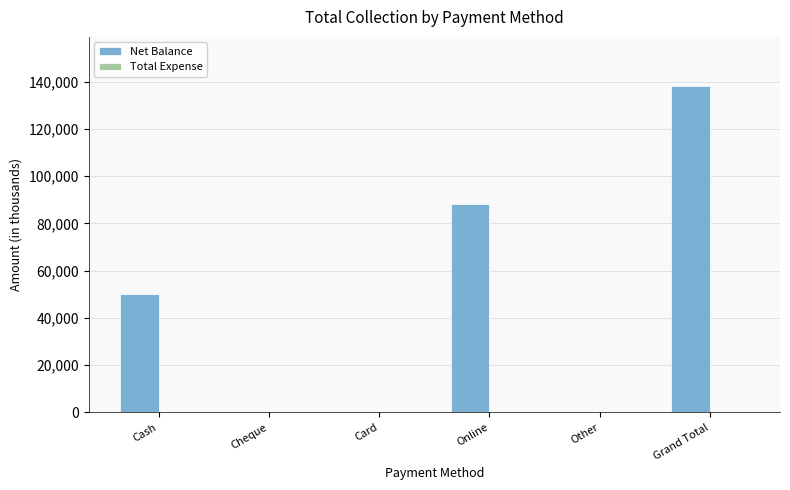

Between Online and Cash, which is larger?

Online